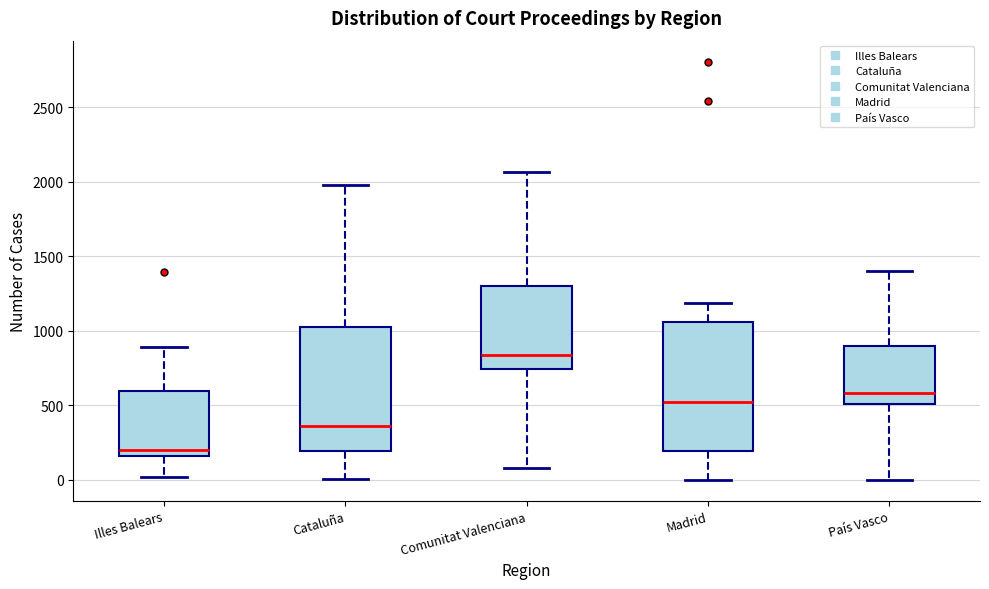

Where is the upper edge of the box for Cataluña on the y-axis? The values are not printed on the chart, so give them approximately, as read against the axis.

1050